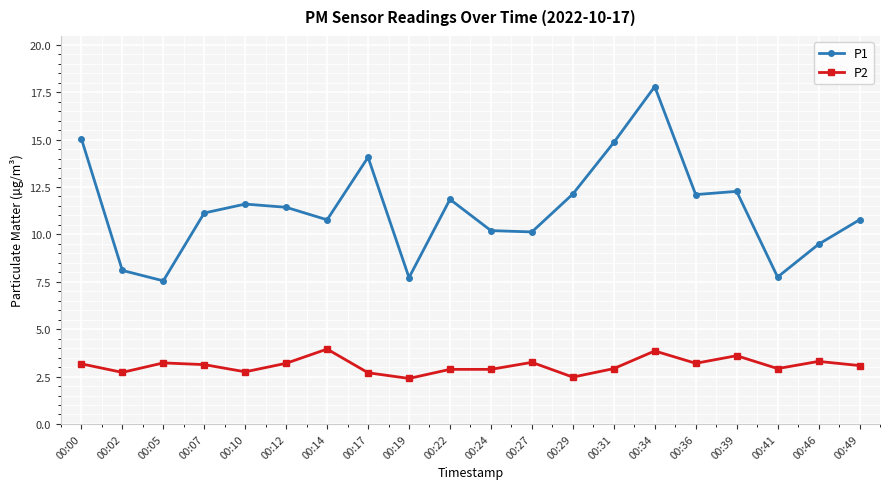

True or false: P2 and P1 intersect in this chart.

False